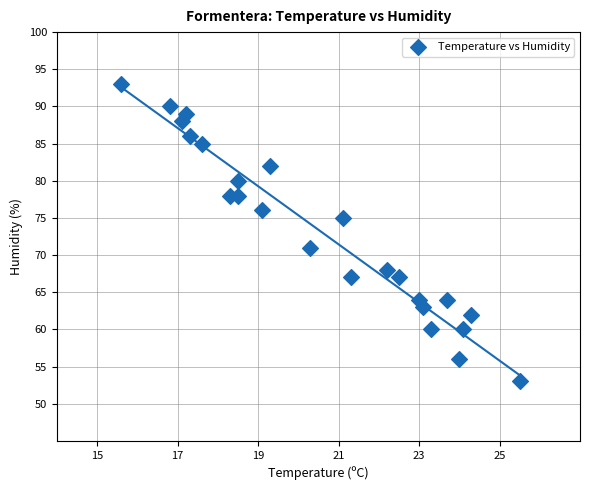

What is the range of Y values (max minus min)?

40